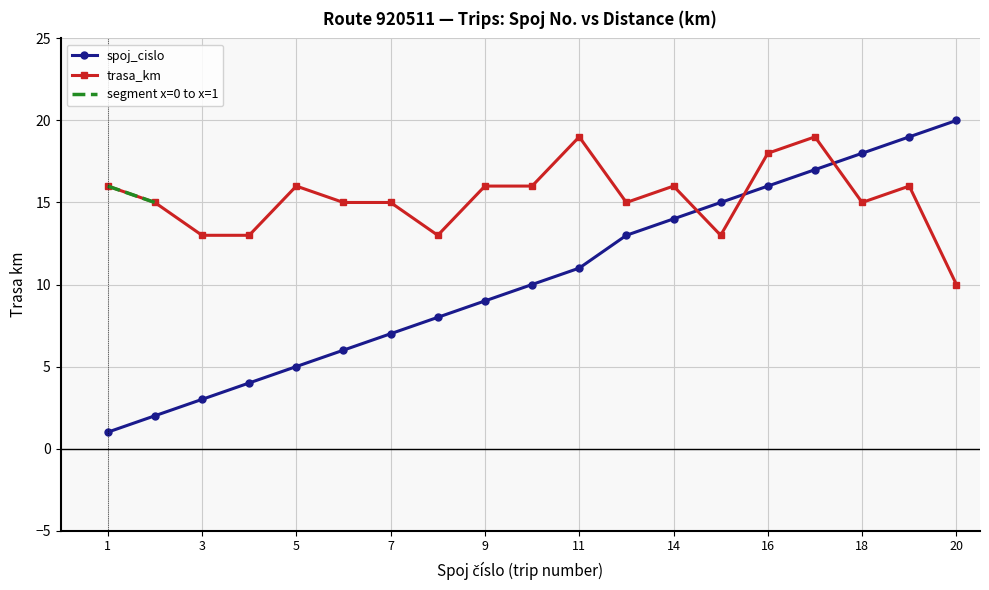

Which series has the largest total across all categories?

trasa_km